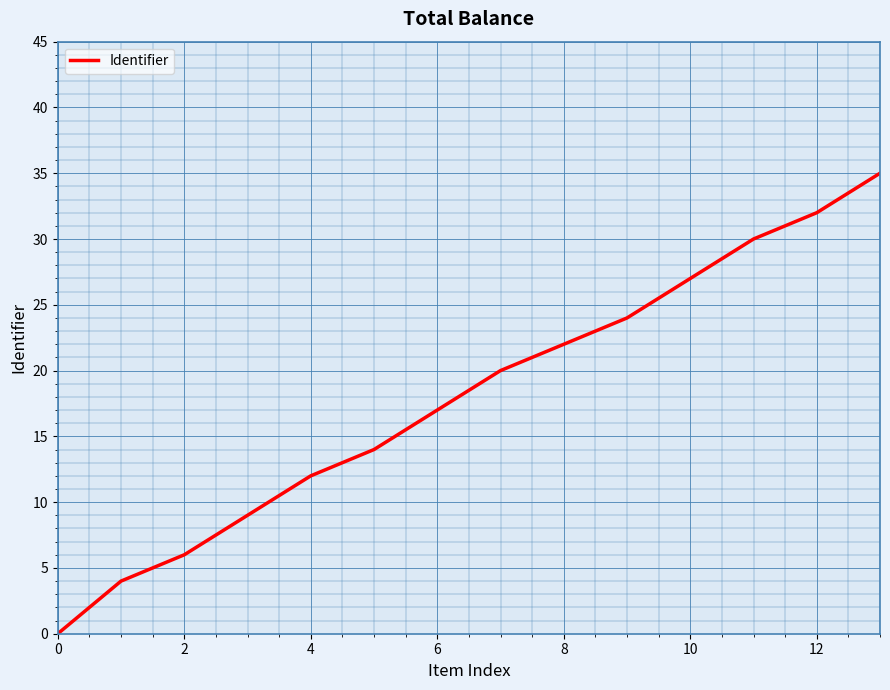

What is the difference between the maximum and minimum values?

35